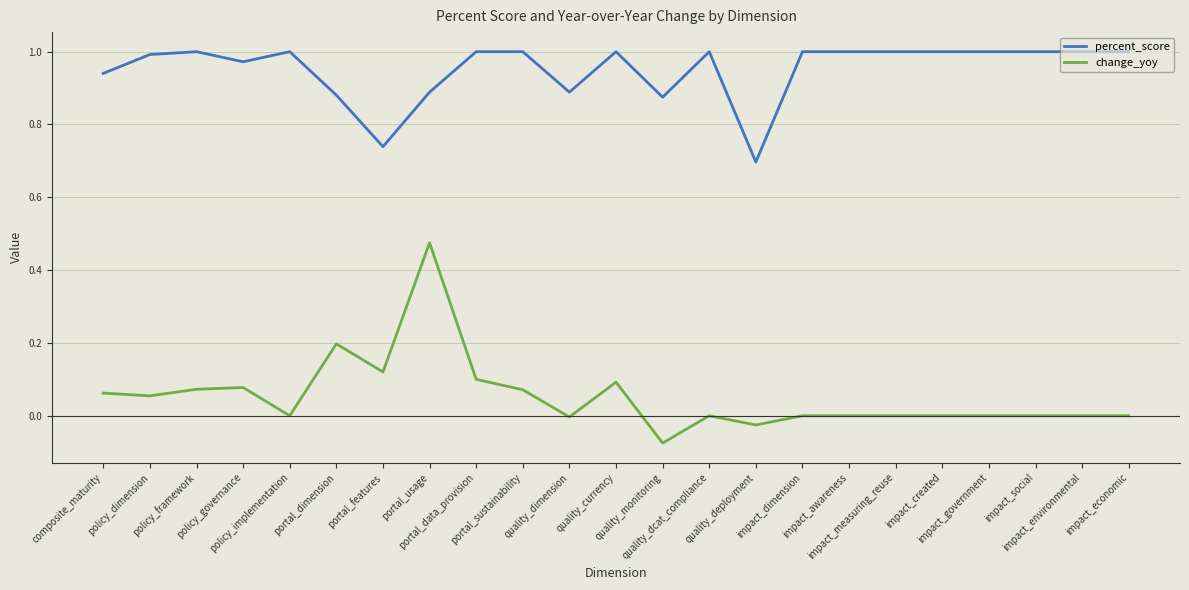

How many series are shown in this chart?

2